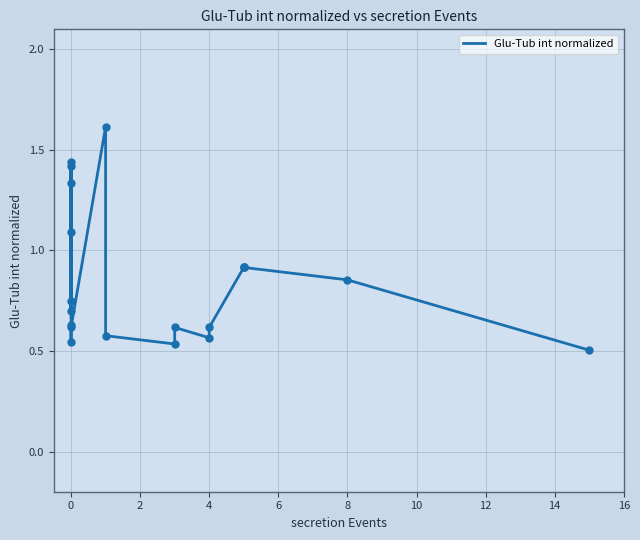

Which has a higher value, 18 or 6?

6